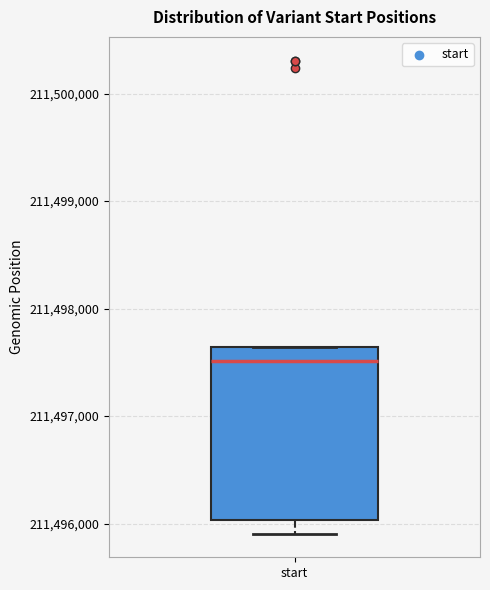

Where is the lower edge of the box for start on the y-axis? The values are not printed on the chart, so give them approximately, as read against the axis.

211496000